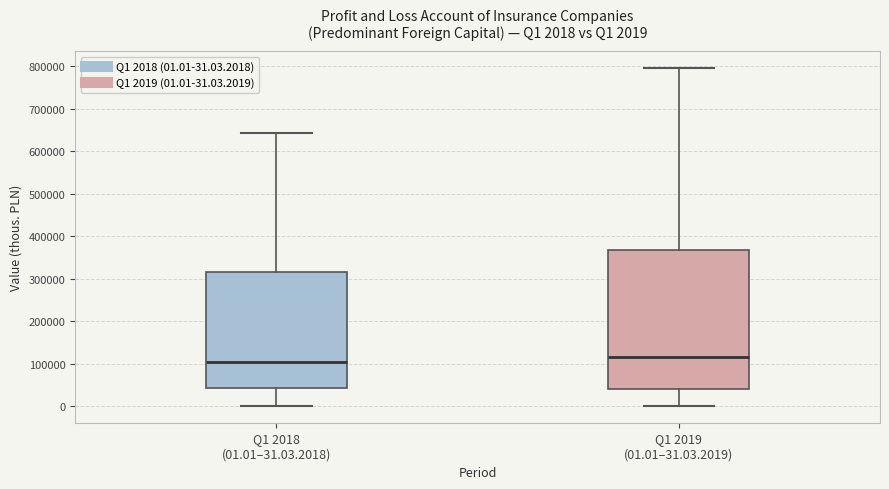

Which box's median line is the lowest?

Q1 2018 (01.01–31.03.2018)